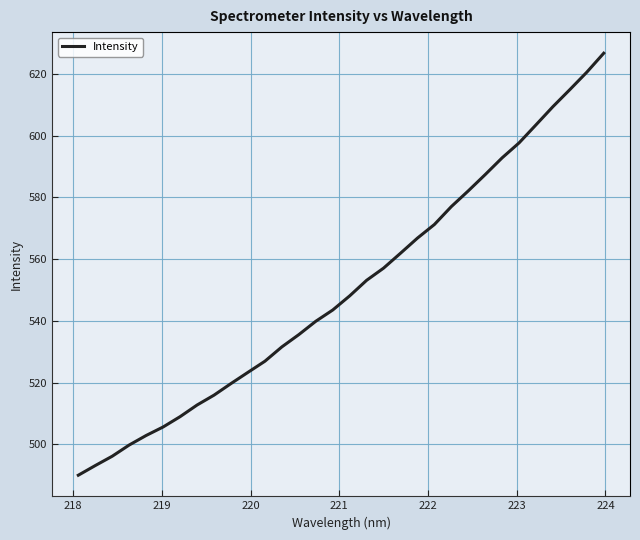

What is the greatest value displayed?

626.7